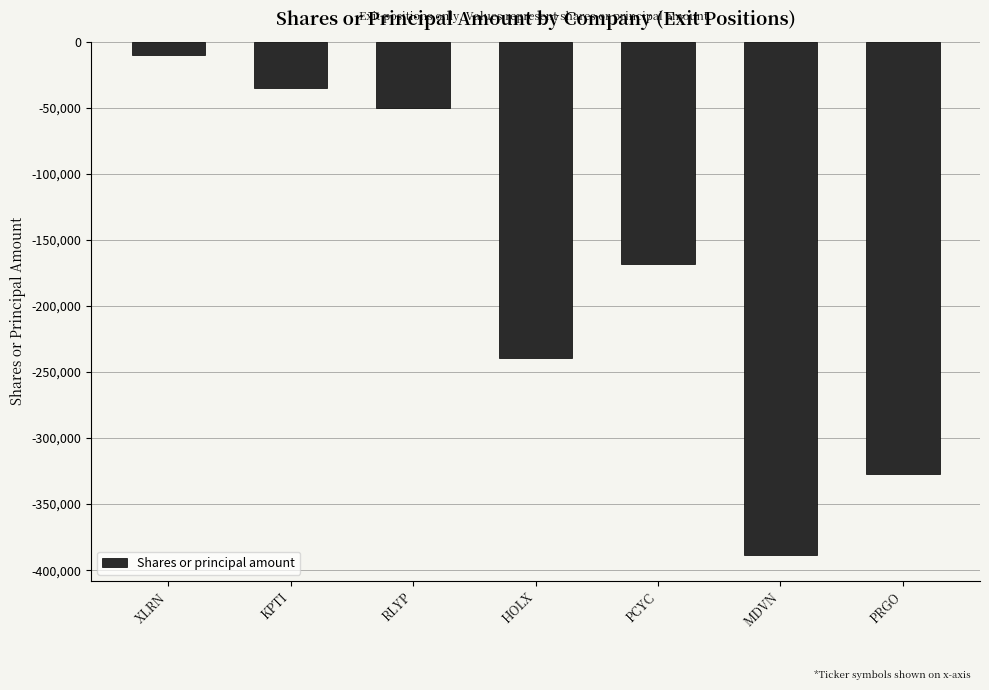

What is the value of the 7th bar from the left?

-327268